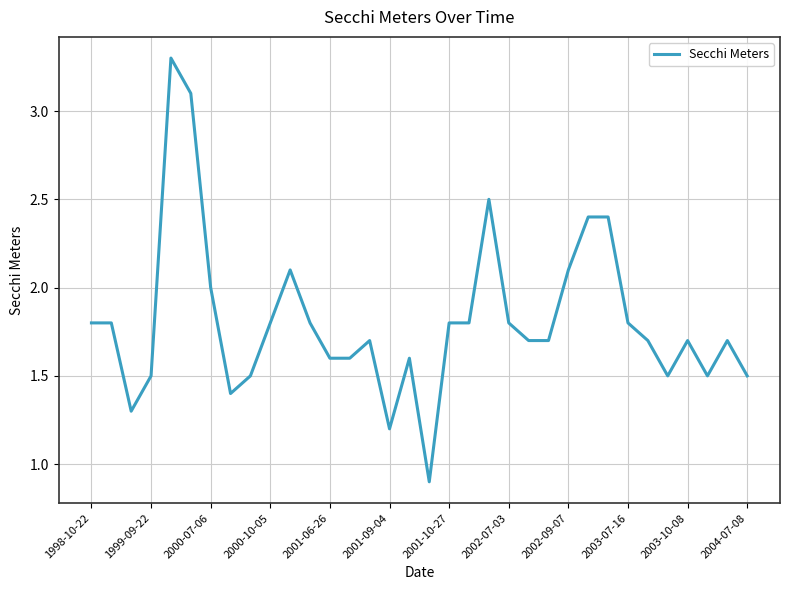

What is the minimum value shown in the chart?

0.9